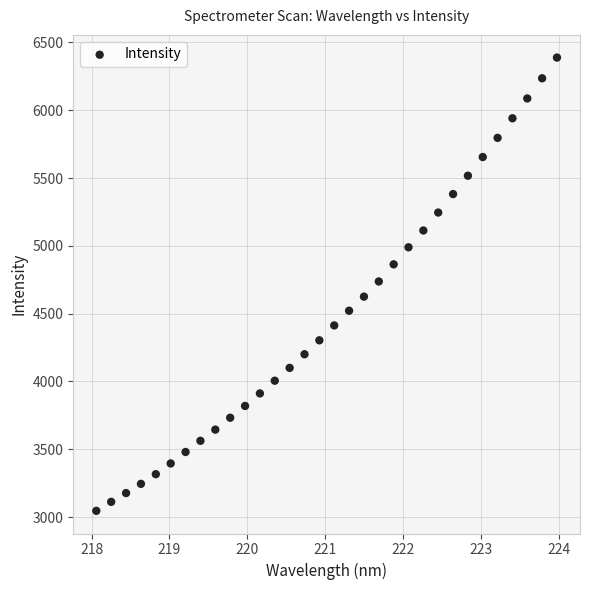

What is the range of Y values (max minus min)?

3342.3